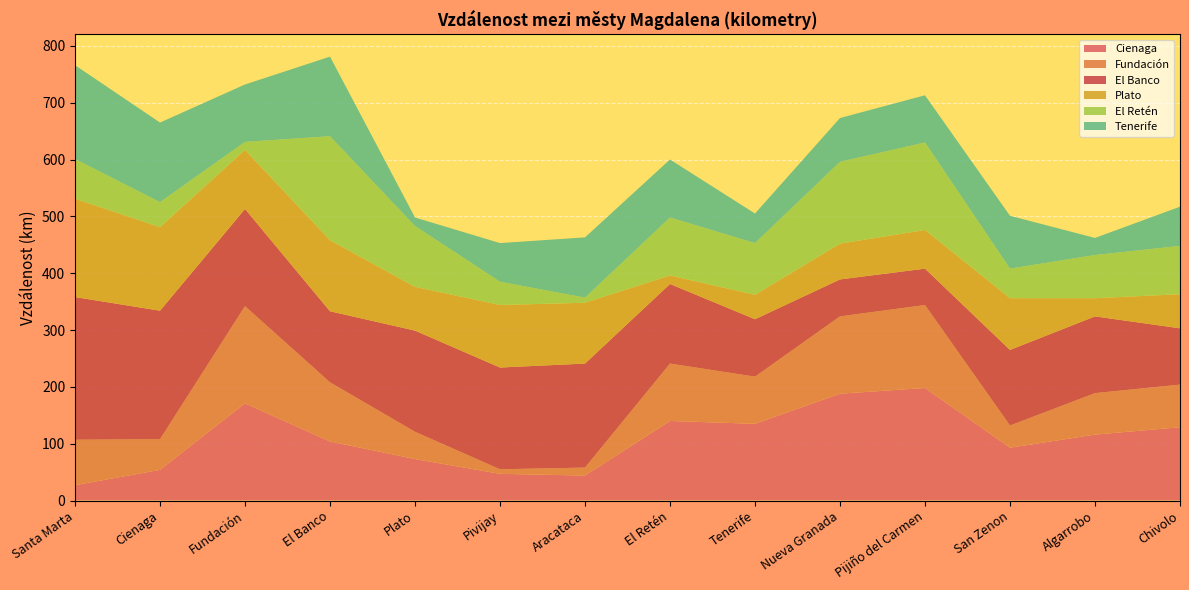

Reading right to left, list all the values displayed in this chart.

Cienaga: 129	116	93	198	188	135	140	44	47	73	104	171	54	27
Fundación: 75	73	39	146	136	83	101	14	8	48	104	171	54	80
El Banco: 99	135	133	64	65	101	140	183	179	178	125	171	226	251
Plato: 60	32	91	68	63	43	15	107	110	77	125	104	147	173
El Retén: 85	76	52	154	144	91	102	9	41	107	183	14	44	70
Tenerife: 69	30	93	83	77	52	102	106	68	15	140	101	140	165